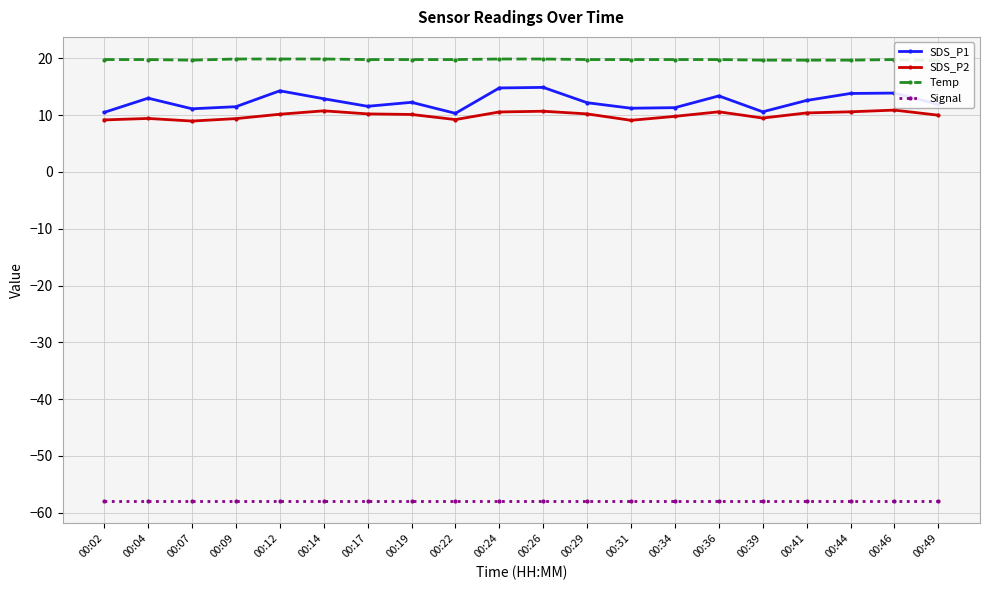

Is the value of SDS_P2 at 00:31 greater than the value of SDS_P1 at 00:17?

No